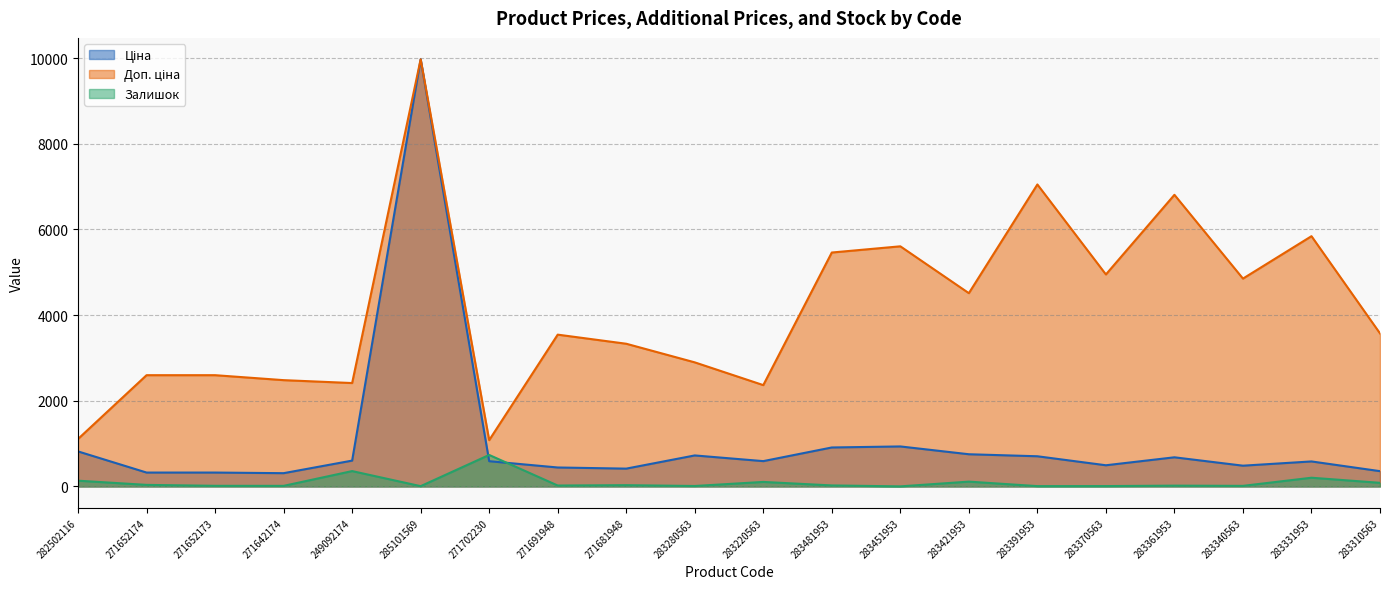

Reading left to right, what are all the values shown in this chart?

Ціна: 818.5	324.8	324.8	310.3	603.7	9975.0	589.9	443.1	416.6	724.5	591.6	910.4	934.5	752.2	705.1	495.0	681.0	485.4	584.4	357.4
Доп. ціна: 1109.2	2598.3	2598.3	2482.4	2414.8	9975.0	1081.7	3545.0	3332.5	2897.8	2366.5	5462.3	5607.2	4513.3	7051.3	4950.4	6809.8	4853.8	5843.9	3573.9
Залишок: 135.0	37.0	15.0	14.0	359.0	7.0	736.0	22.0	30.0	11.0	106.0	24.0	2.0	113.0	8.0	9.0	19.0	14.0	204.0	85.0